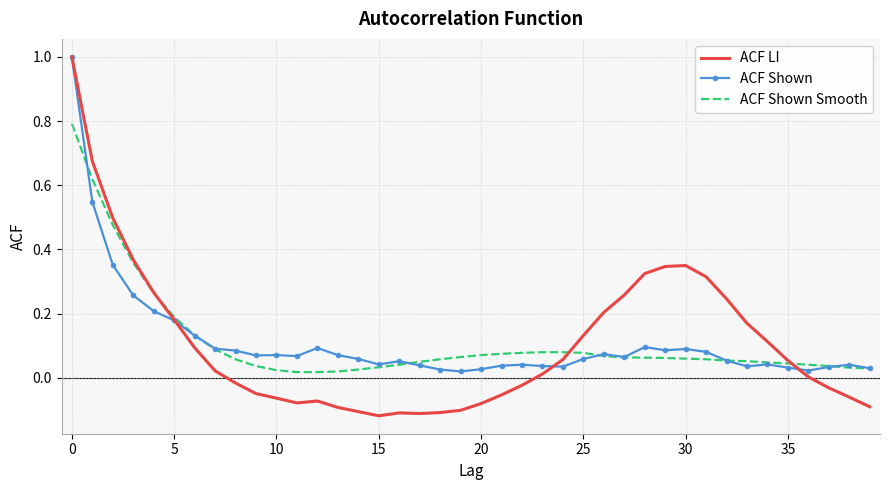

Which series has the largest range (max minus min)?

ACF LI